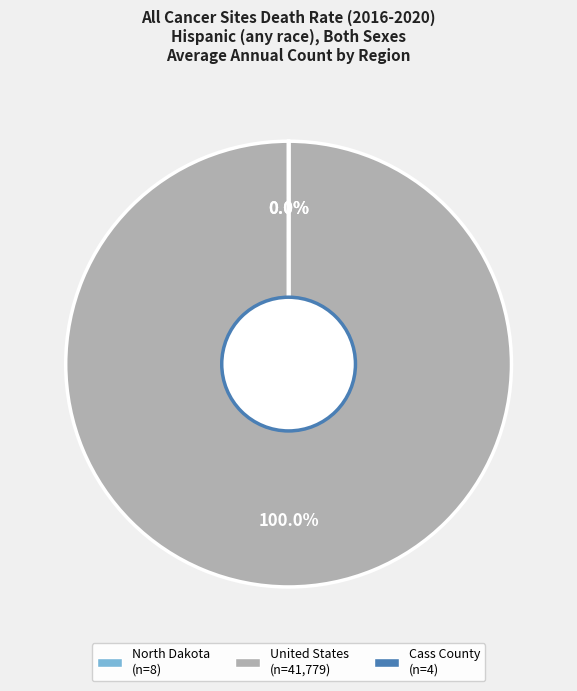

Is there any slice that represents more than half of the pie?

Yes